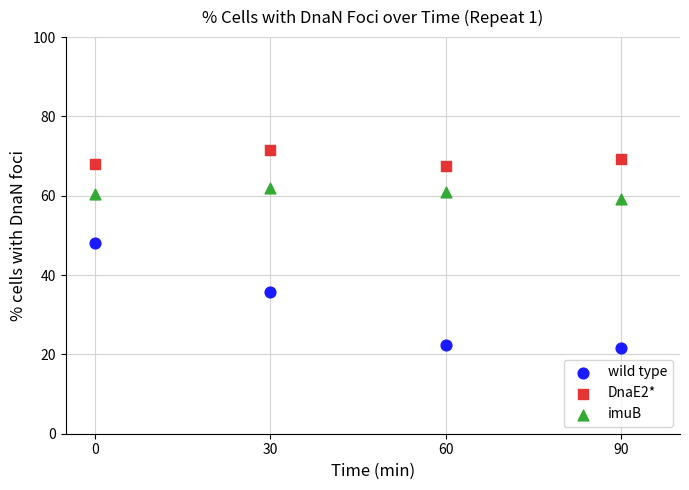

What are all the series names shown in the legend?

wild type, DnaE2*, imuB